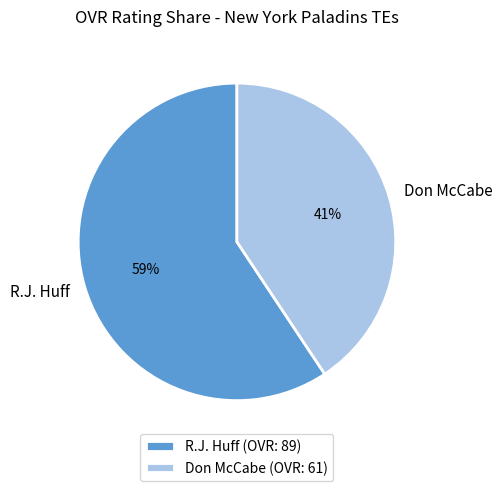

To the nearest percent, what is the combined percentage of R.J. Huff and Don McCabe?

100%